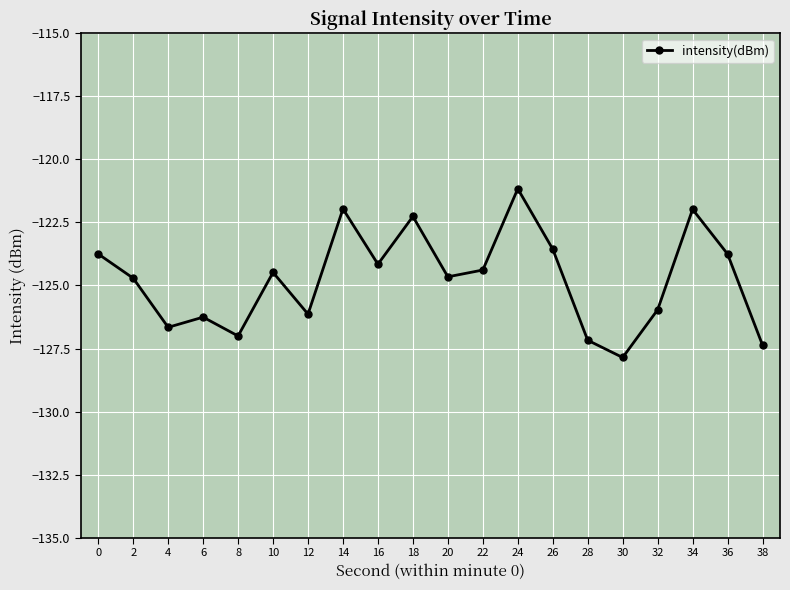

Does the chart have visible grid lines?

Yes